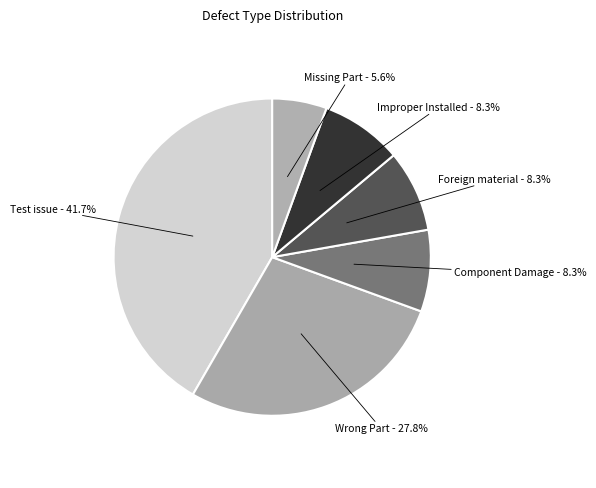

How many segments does this pie chart have?

6